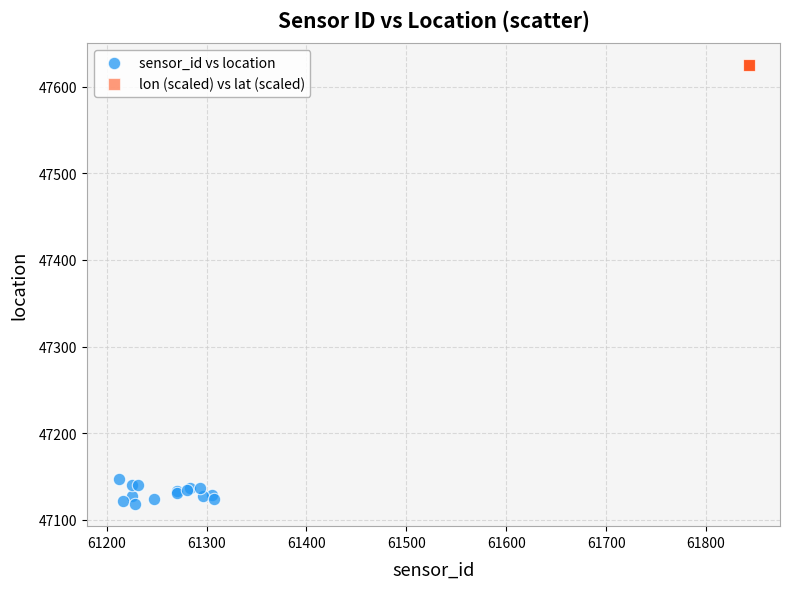

Which series reaches the minimum Y coordinate?

sensor_id vs location